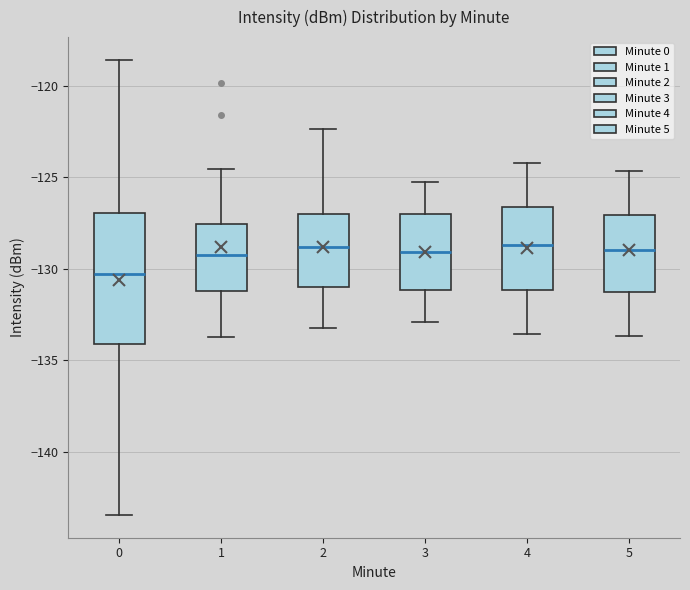

Comparing the boxes themselves (not the whiskers), which one is the tallest?

0